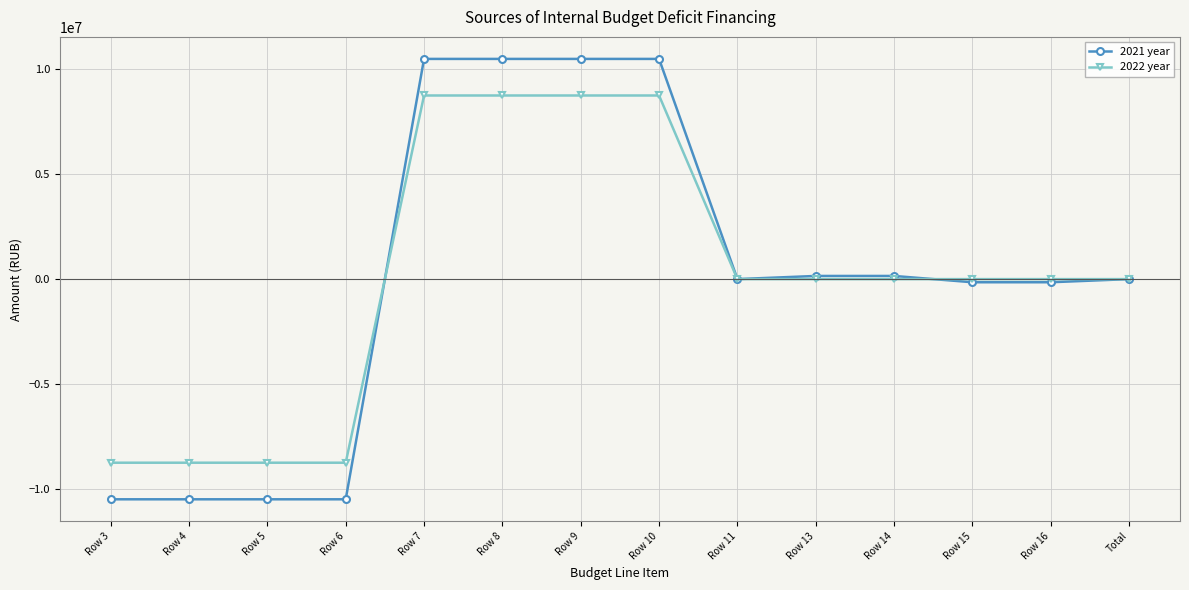

Rank the series at Row 3 from highest to lowest value.

2022 year, 2021 year